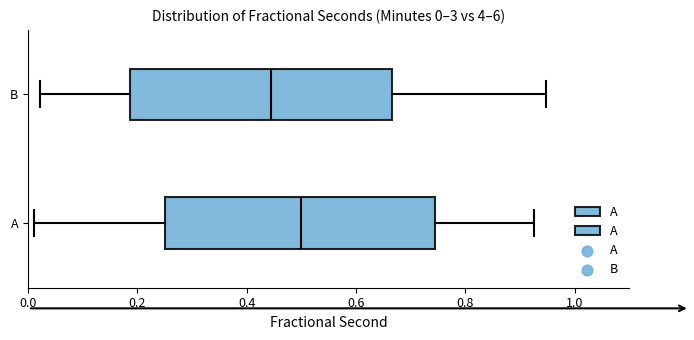

Which box has the furthest to the right median line?

A